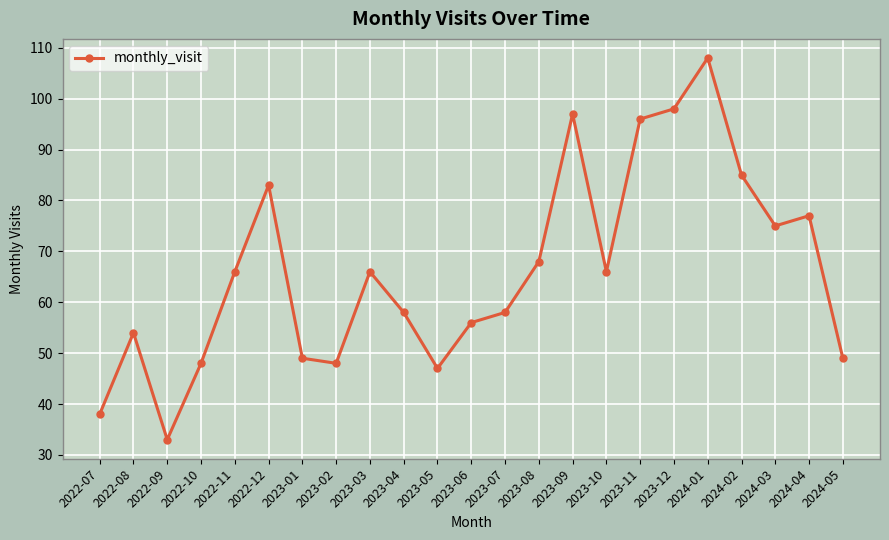

Reading right to left, list all the values displayed in this chart.

49	77	75	85	108	98	96	66	97	68	58	56	47	58	66	48	49	83	66	48	33	54	38